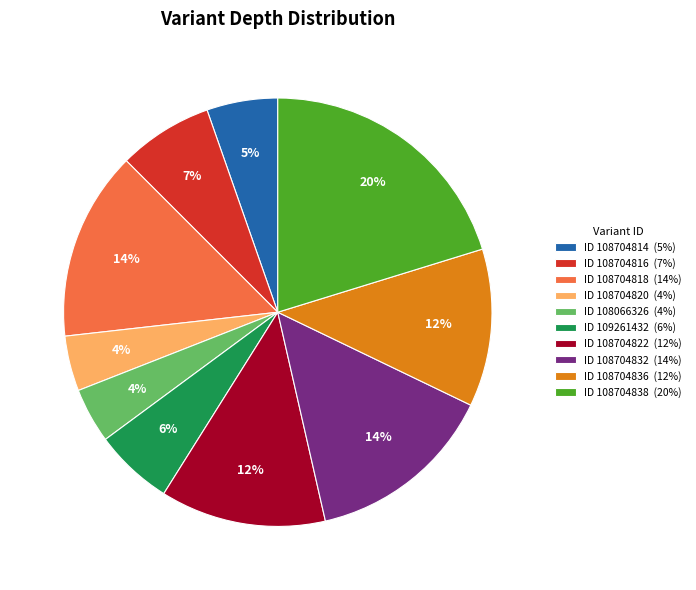

How many slices are in this pie chart?

10